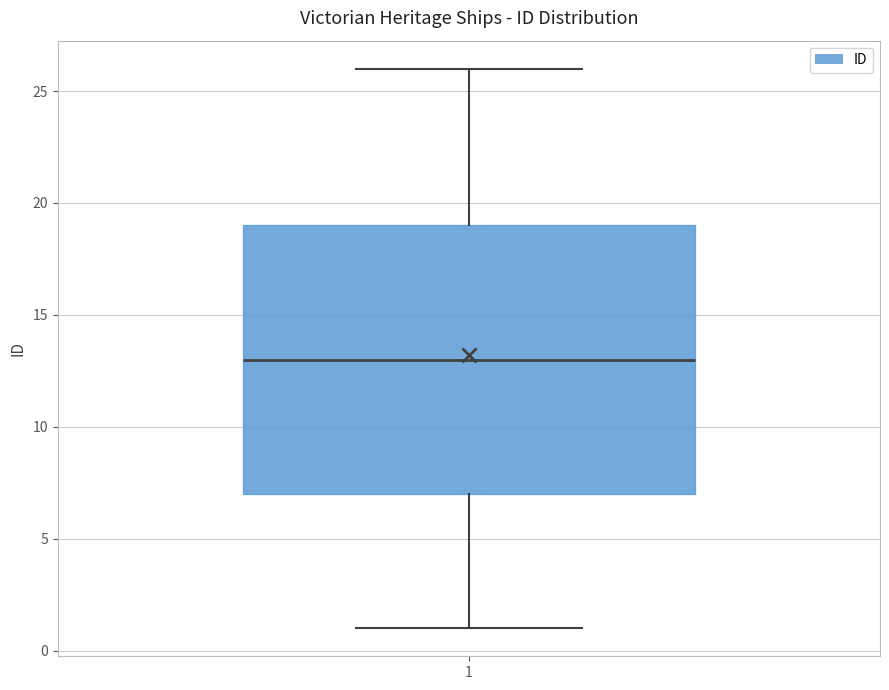

Read this box plot against the y-axis: the position of the median line, the range covered by the box, and the ends of both whiskers. The values are not printed on the chart, so give them approximately, as read against the axis.

median 13, box 7 to 19, whiskers 1 to 26